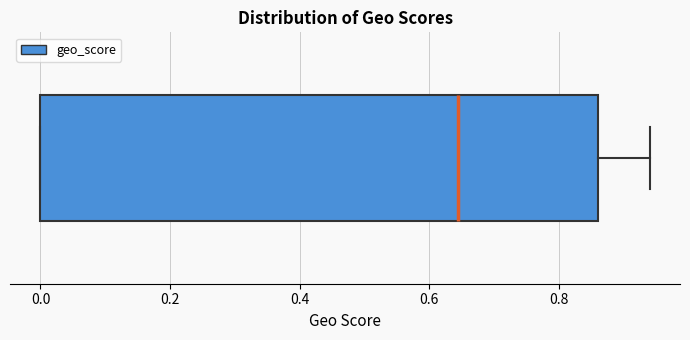

Where does the median line of the box sit on the x-axis? The values are not printed on the chart, so give them approximately, as read against the axis.

0.64